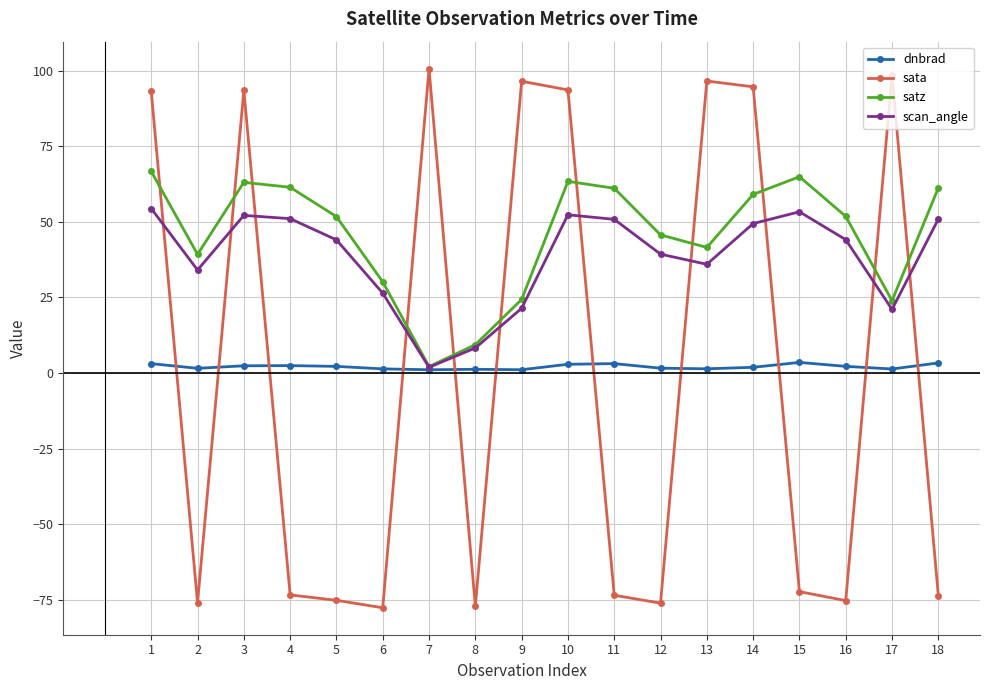

Rank the series by their maximum value, from lowest to highest.

dnbrad, scan_angle, satz, sata